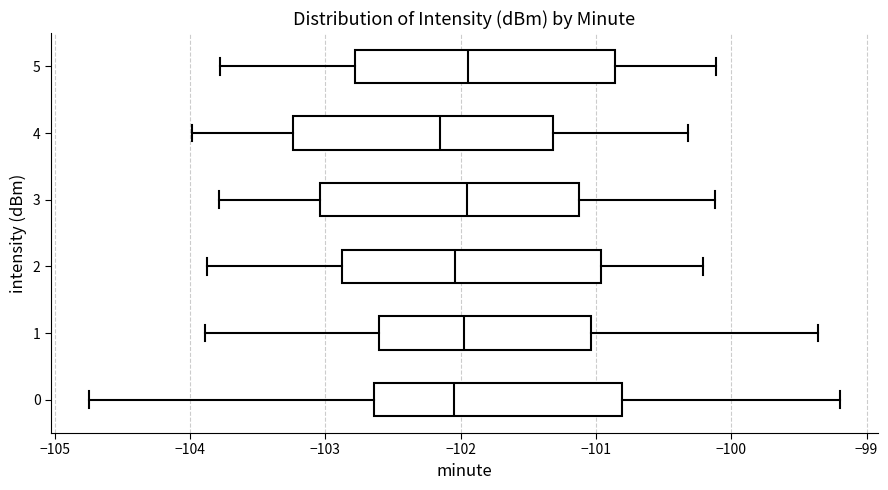

Where is the left edge of the box at y = 4 on the x-axis? The values are not printed on the chart, so give them approximately, as read against the axis.

-103.2